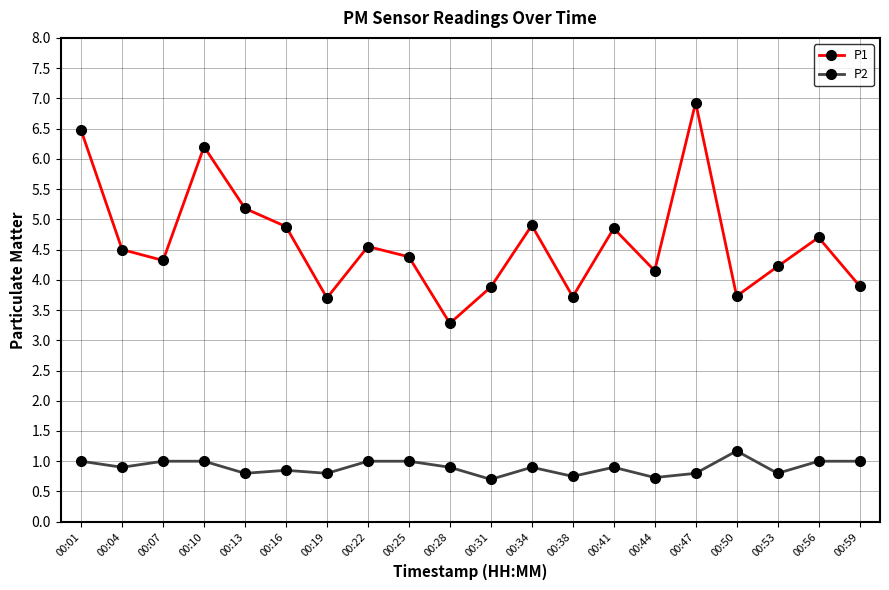

Does the chart have visible grid lines?

Yes